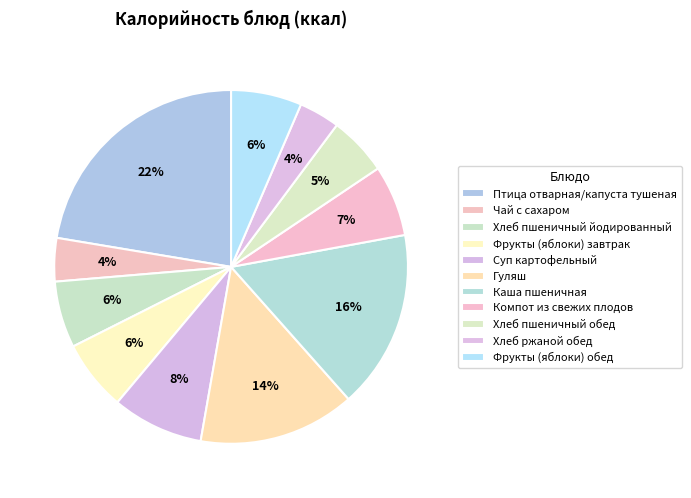

Is there a majority slice in this chart?

No